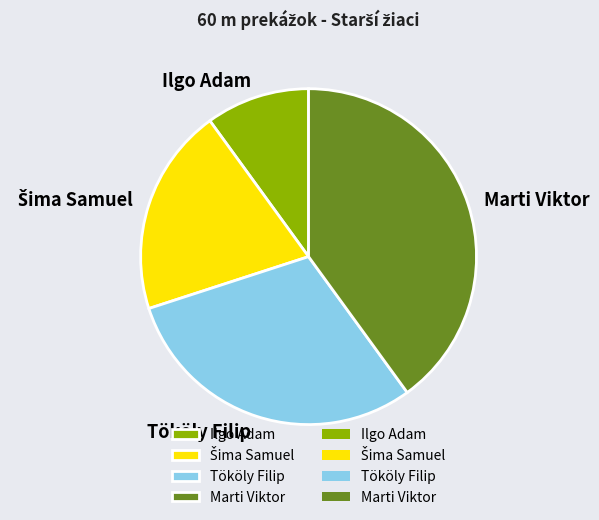

True or false: Marti Viktor accounts for 32% of the total.

False